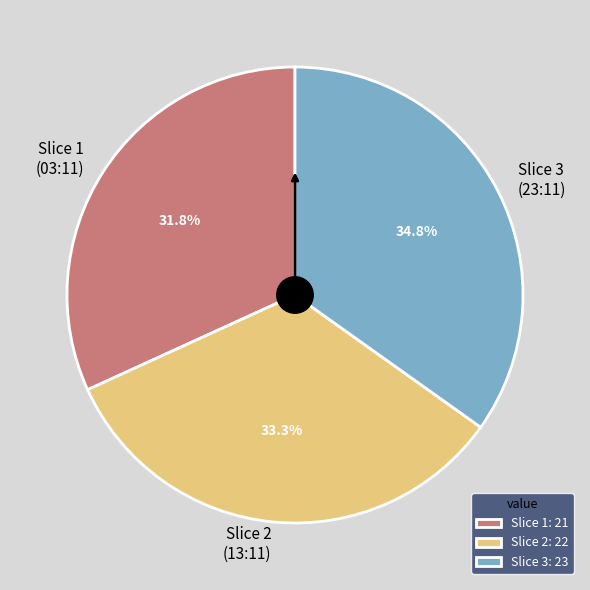

Which slice is the largest?

Slice 3: 23